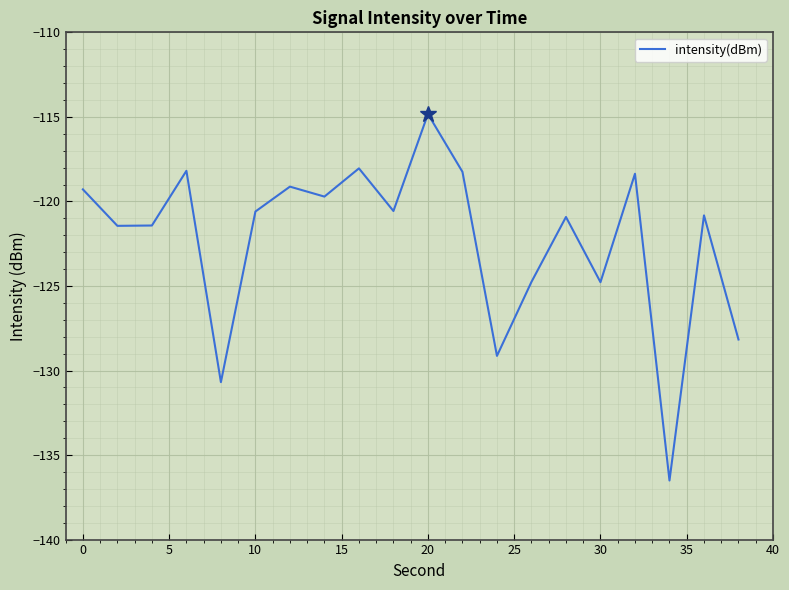

What is the smallest value displayed?

-136.5